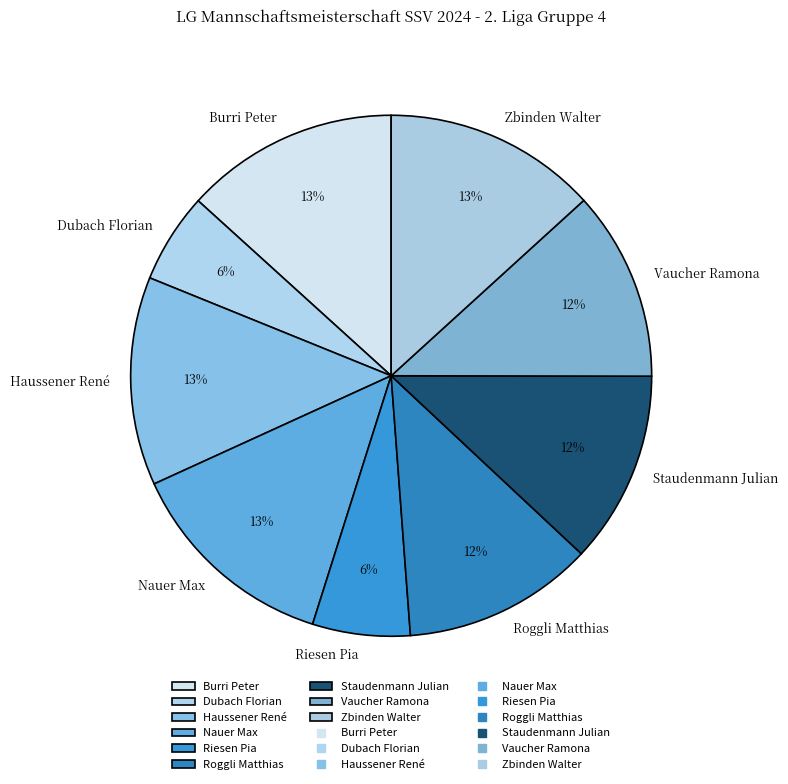

How many segments does this pie chart have?

9